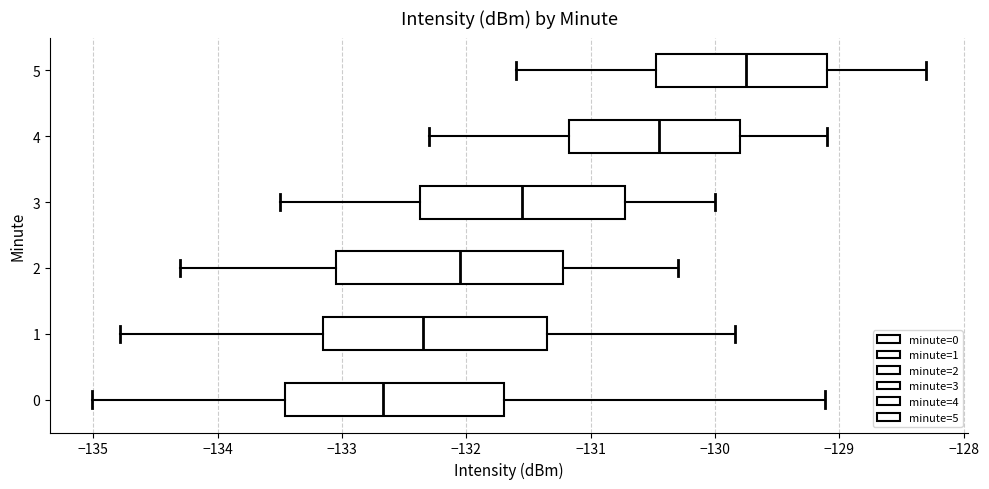

Which box has the furthest to the right median line?

5